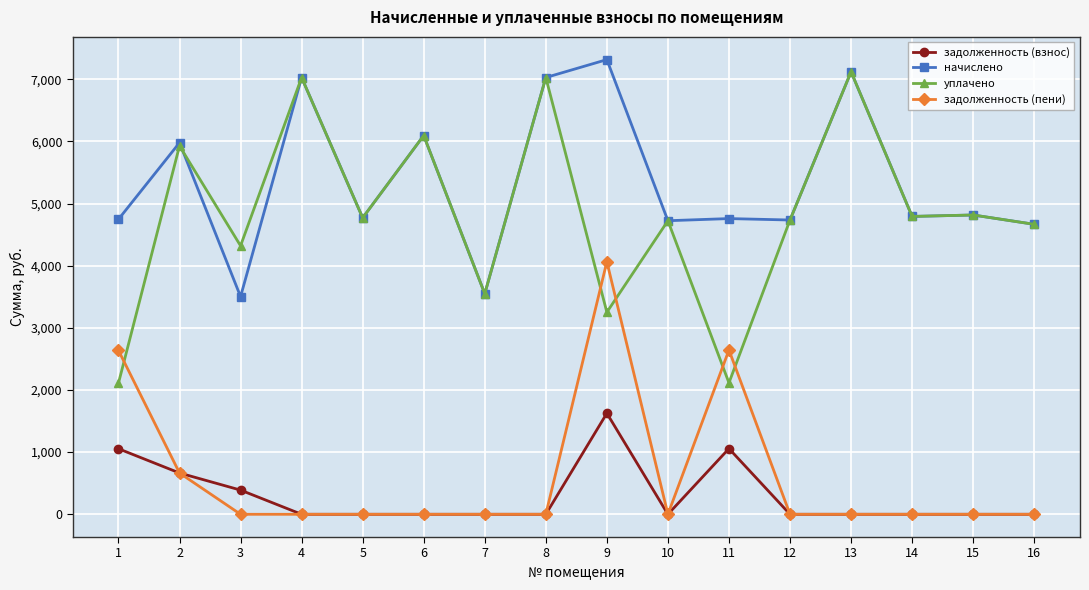

At which label does задолженность (взнос) reach its peak?

9